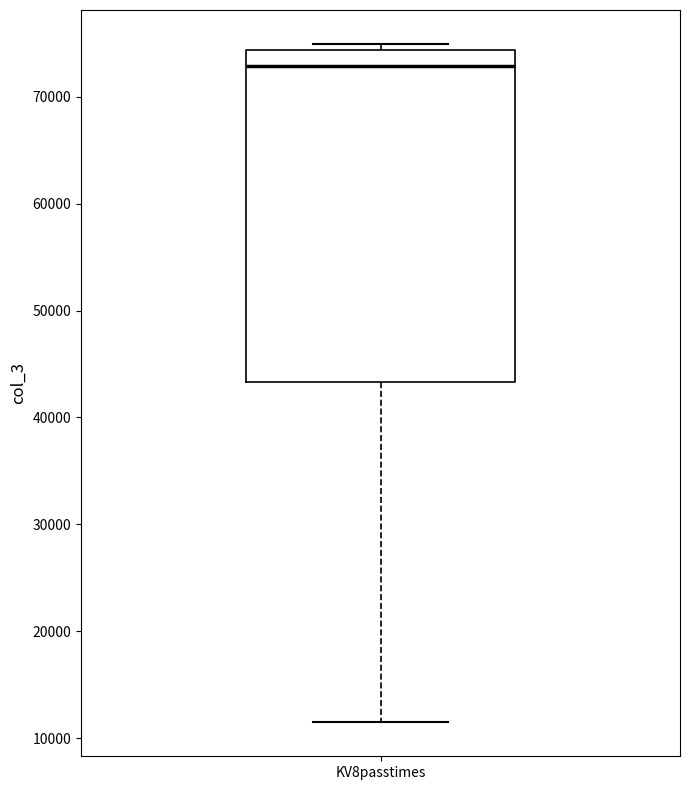

Read this box plot against the y-axis: the position of the median line, the range covered by the box, and the ends of both whiskers. The values are not printed on the chart, so give them approximately, as read against the axis.

median 73000, box 43000 to 74000, whiskers 11000 to 75000